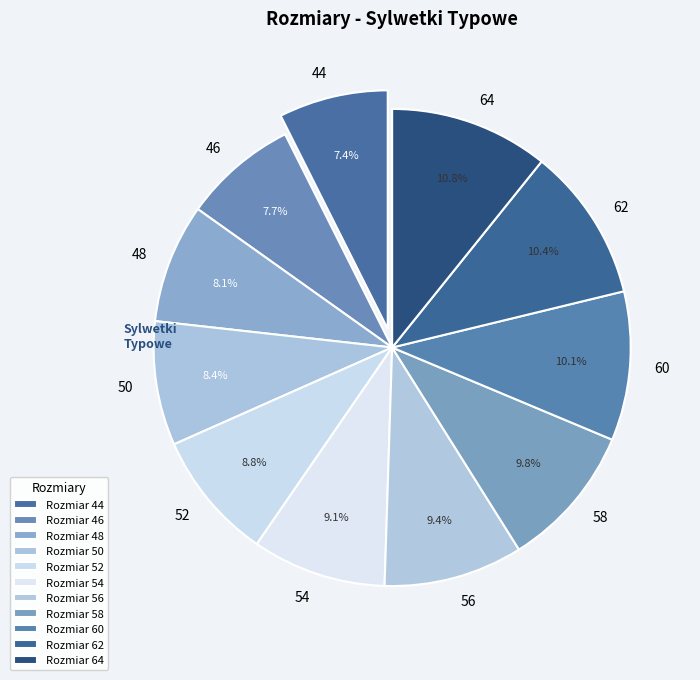

To the nearest percent, what is the combined percentage of 48 and 46?

16%